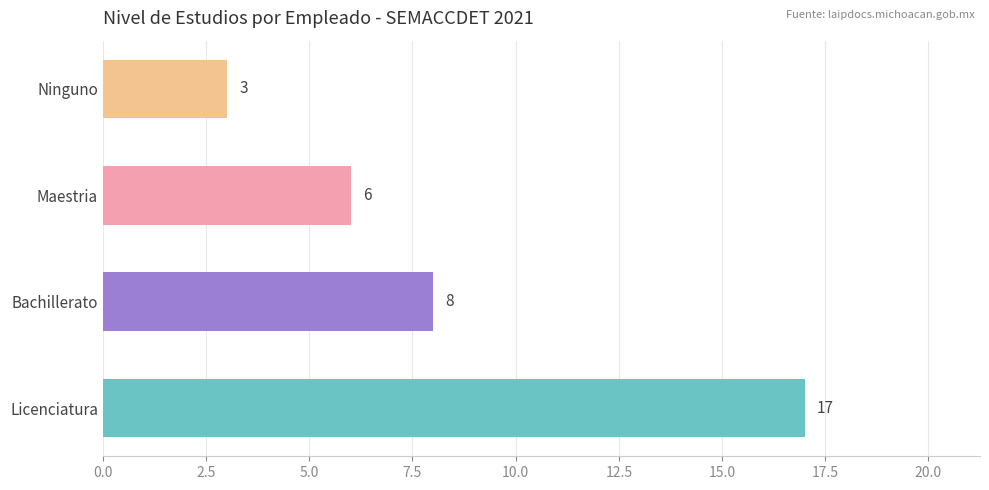

Is it true that the value at Maestria is 6?

True